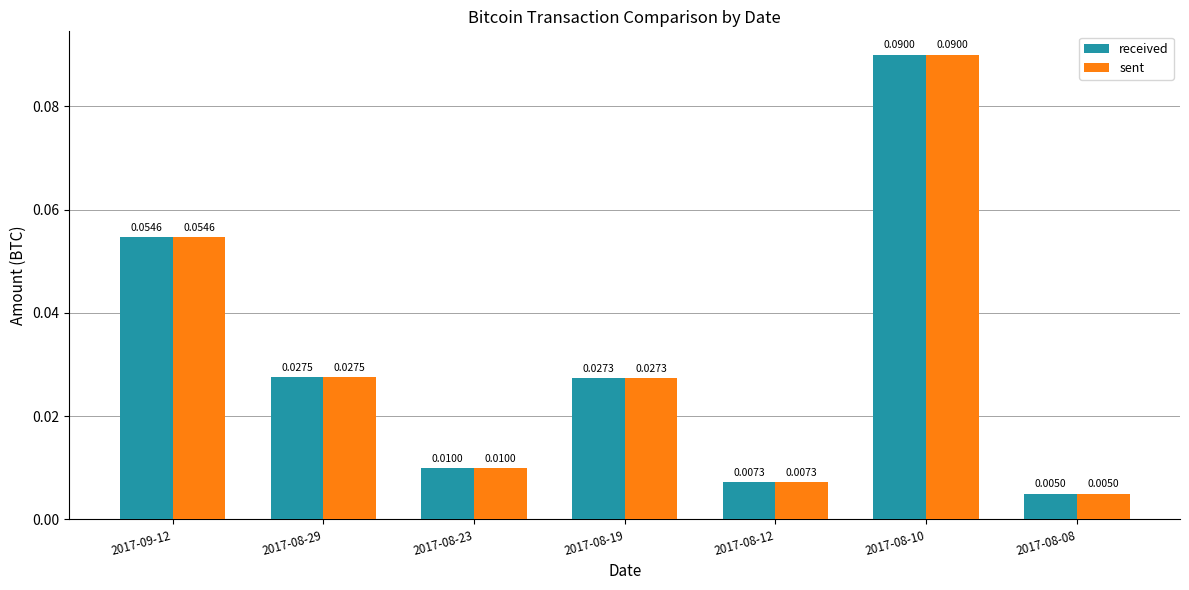

What is the label of the 4th bar from the left?

2017-08-19